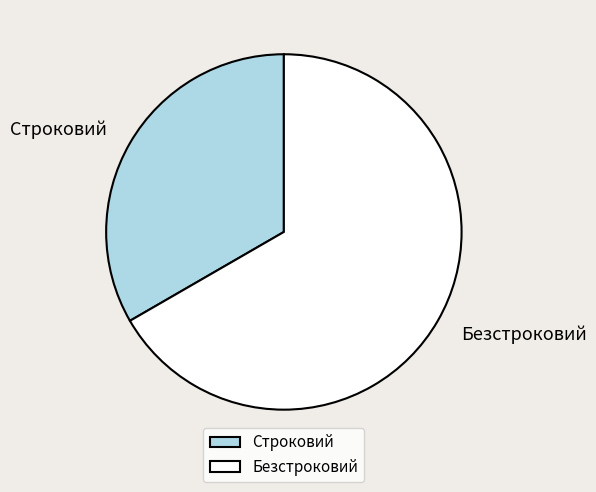

Between Строковий and Безстроковий, which is larger?

Безстроковий